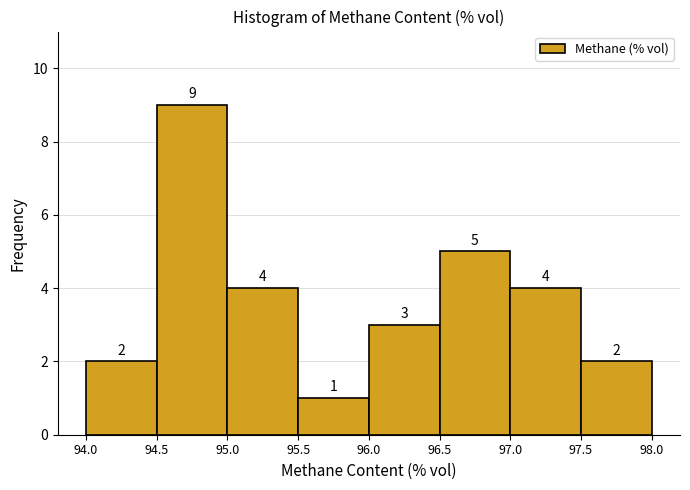

Which range on the x-axis has the tallest bar?

94.5 to 95.0